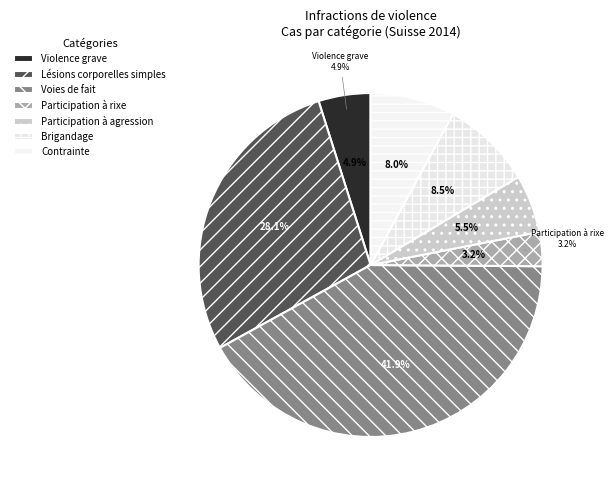

How many segments does this pie chart have?

7